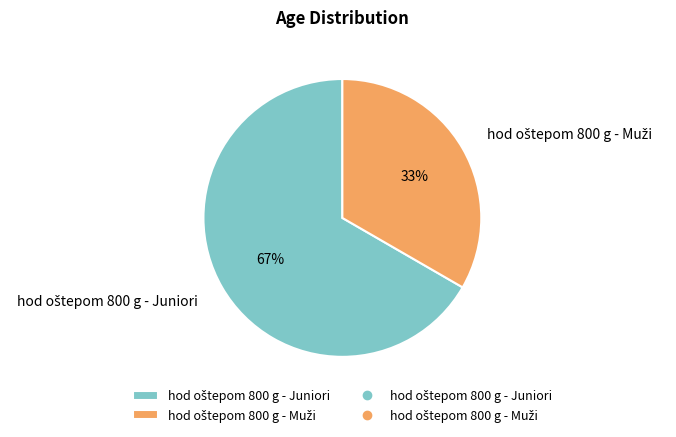

Does any single category account for the majority?

Yes